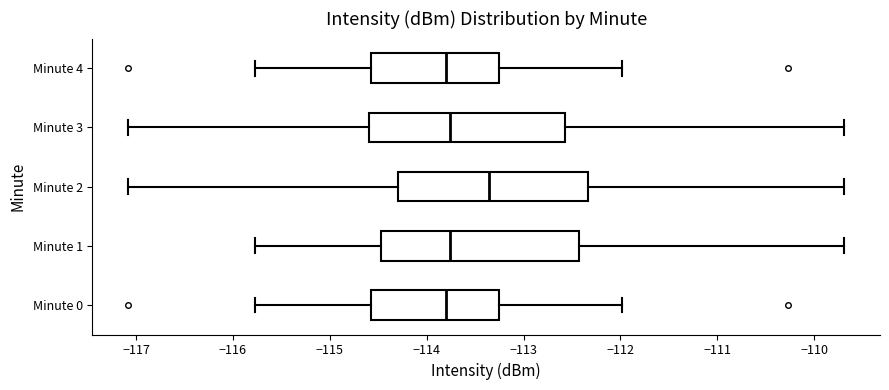

Where does the left whisker of the box for Minute 3 end on the x-axis? The values are not printed on the chart, so give them approximately, as read against the axis.

-117.1